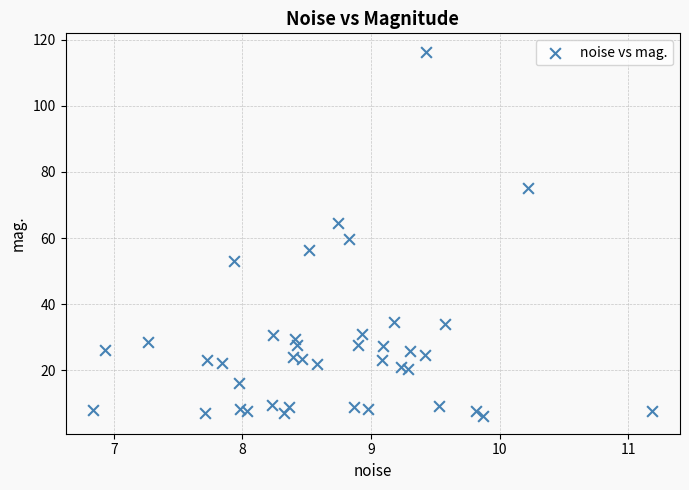

What is the range of Y values (max minus min)?

110.1